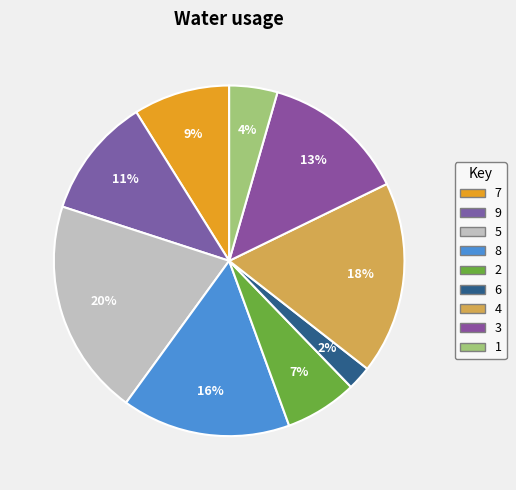

Between 7 and 4, which is larger?

4